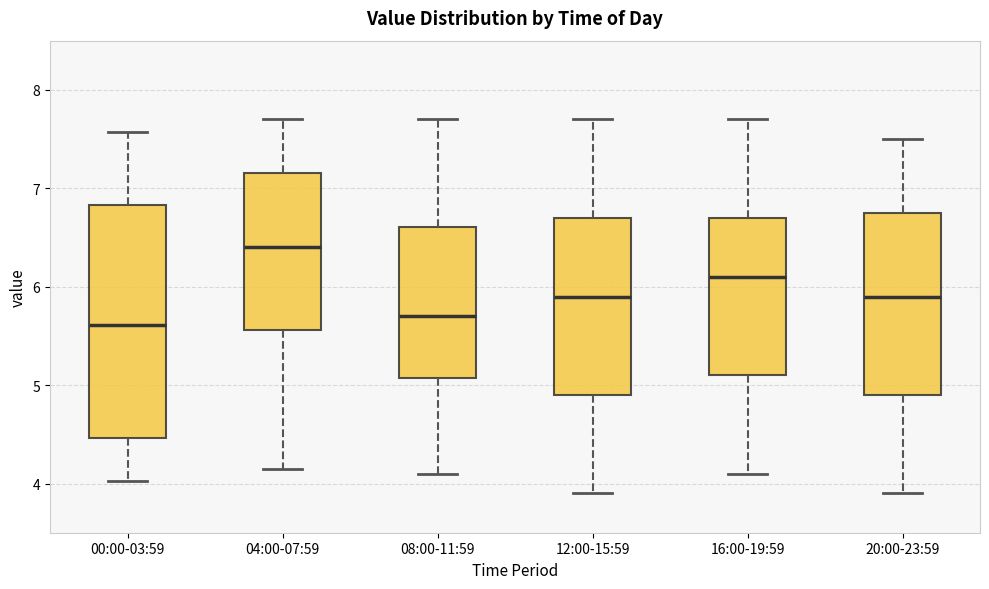

Where is the upper edge of the box for 04:00-07:59 on the y-axis? The values are not printed on the chart, so give them approximately, as read against the axis.

7.2